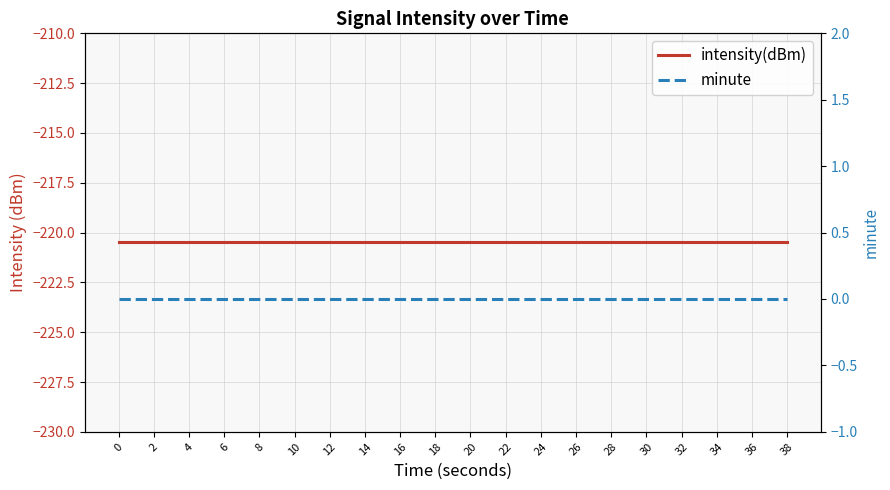

Which series has the widest spread of values?

intensity(dBm)